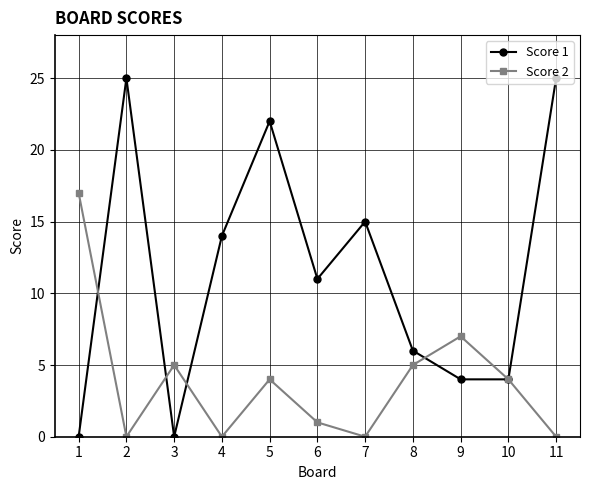

At which category does Score 1 reach its first local valley?

3